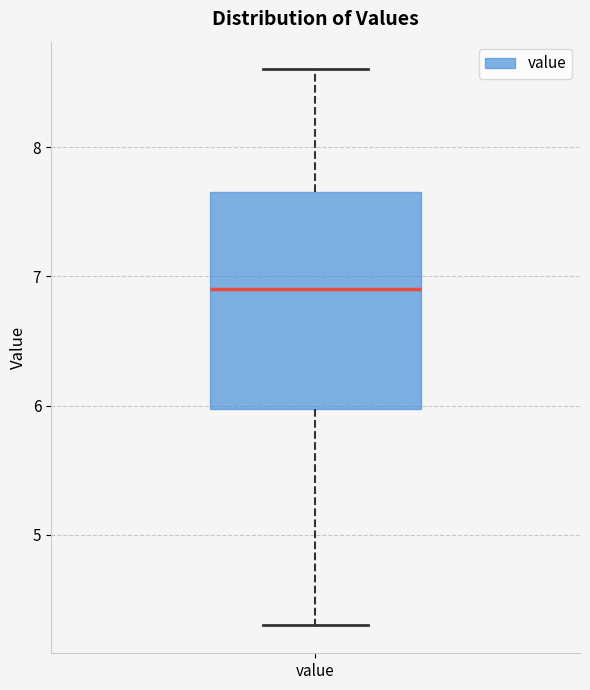

Where is the upper edge of the box for value on the y-axis? The values are not printed on the chart, so give them approximately, as read against the axis.

7.7